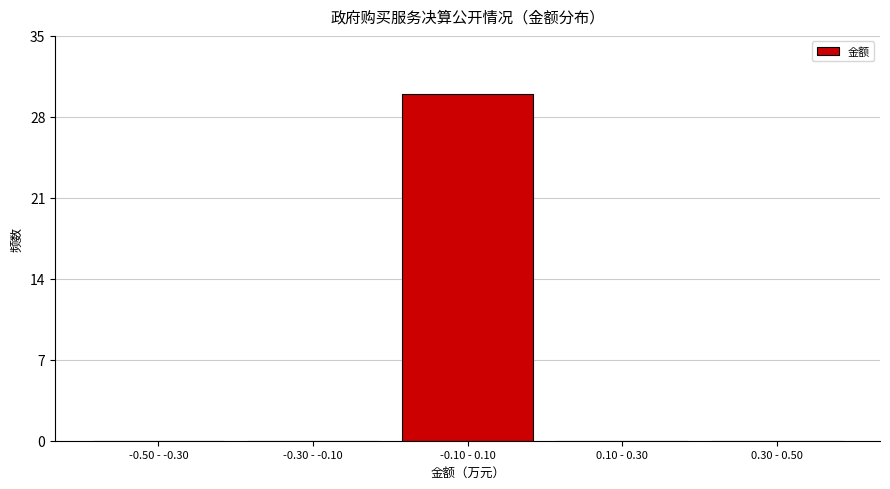

Reading left to right, transcribe all the data shown in this chart.

-0.50 - -0.30=0	-0.30 - -0.10=0	-0.10 - 0.10=30	0.10 - 0.30=0	0.30 - 0.50=0